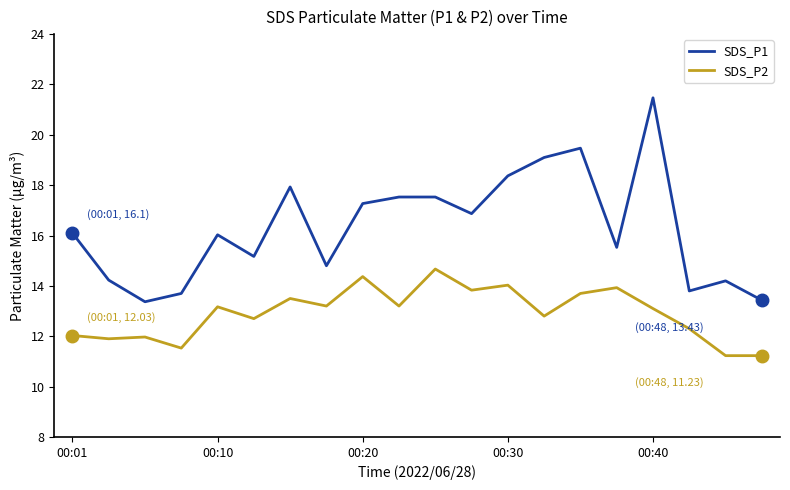

True or false: SDS_P1 and SDS_P2 cross at least once.

False